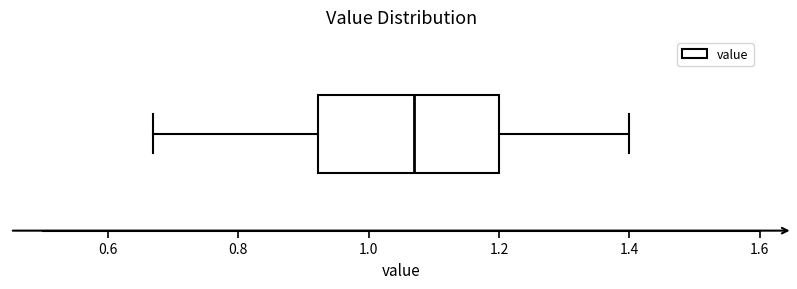

Transcribe this box plot: give where the median line is, the range the box spans, and where the two whiskers end, as read against the x-axis. The values are not printed on the chart, so give them approximately, as read against the axis.

median 1.08, box 0.92 to 1.20, whiskers 0.68 to 1.40